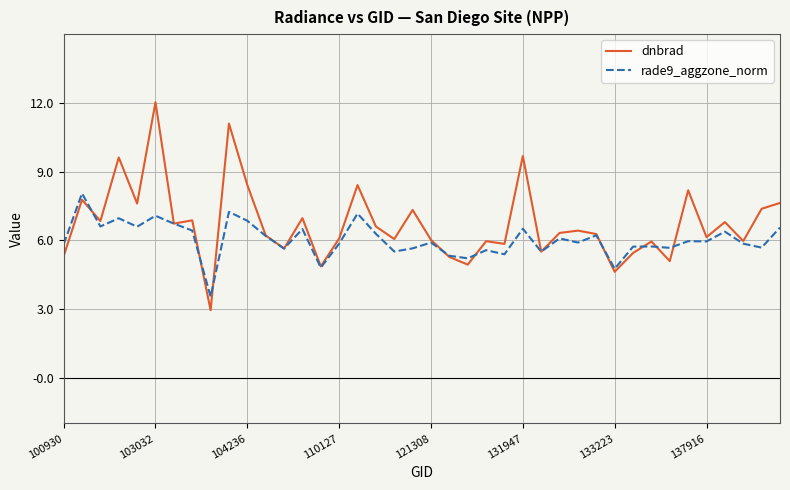

Which series has the widest spread of values?

dnbrad